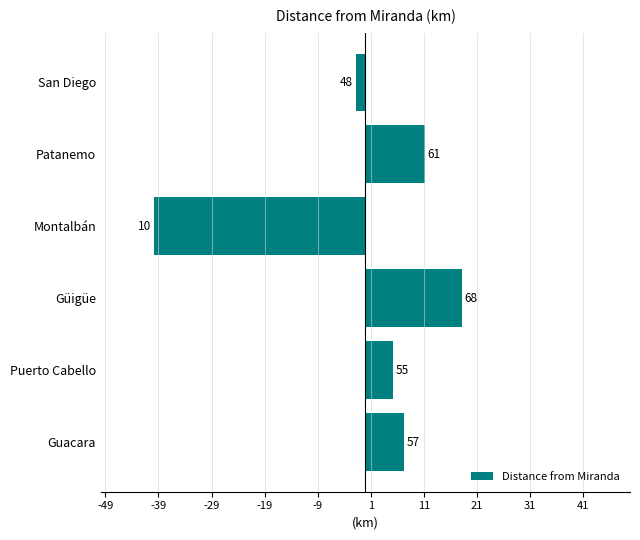

Does the chart contain any negative values?

Yes